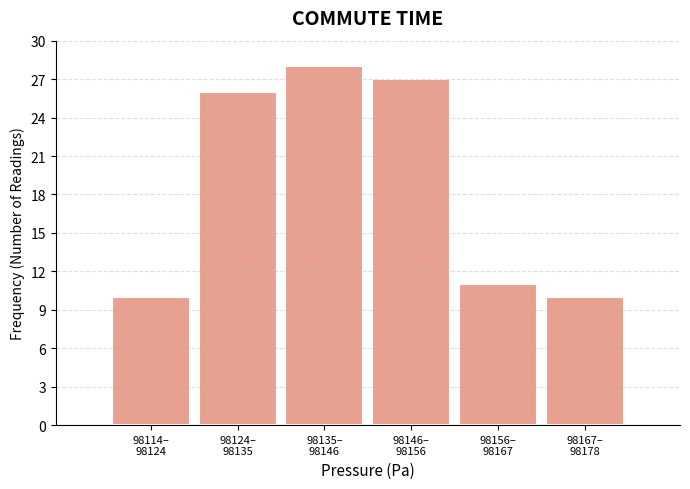

Reading right to left, what are all the values shown in this chart?

10	11	27	28	26	10